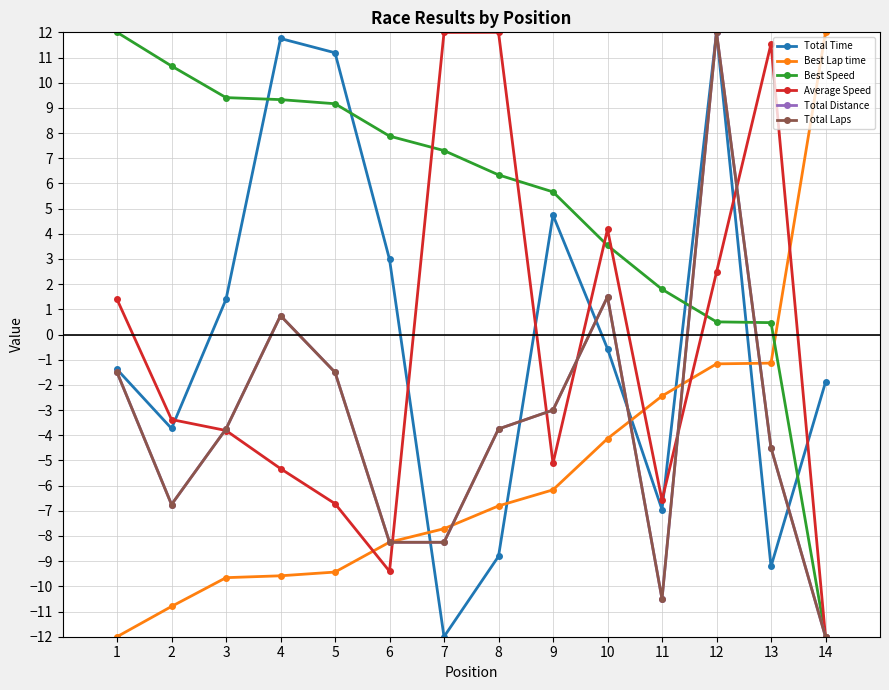

Does the chart have visible grid lines?

Yes